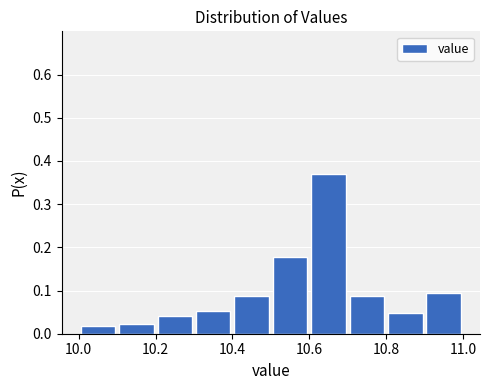

Reading left to right, transcribe this chart: for each bar, give the range it covers on the x-axis and its height. The values are not printed on the chart, so give them approximately, as read against the axis.

10.0 to 10.1: 0.02
10.1 to 10.2: 0.02
10.2 to 10.3: 0.04
10.3 to 10.4: 0.05
10.4 to 10.5: 0.09
10.5 to 10.6: 0.18
10.6 to 10.7: 0.37
10.7 to 10.8: 0.09
10.8 to 10.9: 0.05
10.9 to 11.0: 0.09